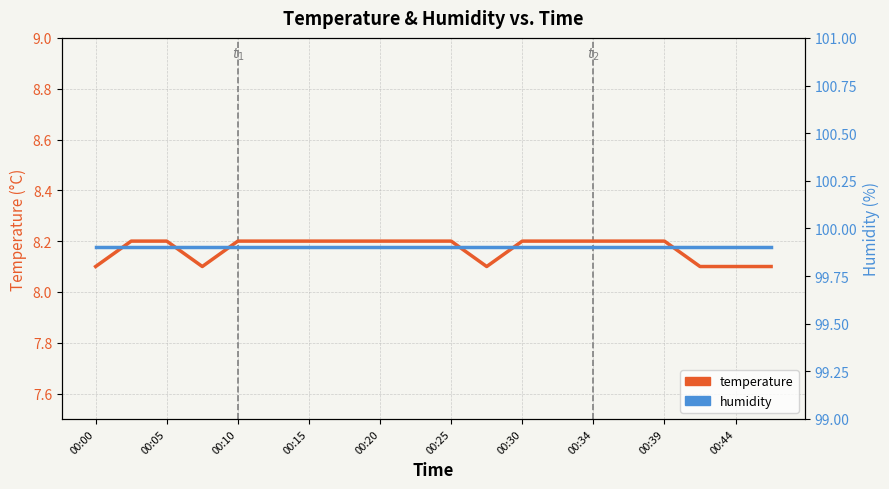

How many interior local valleys does the temperature series have?

2